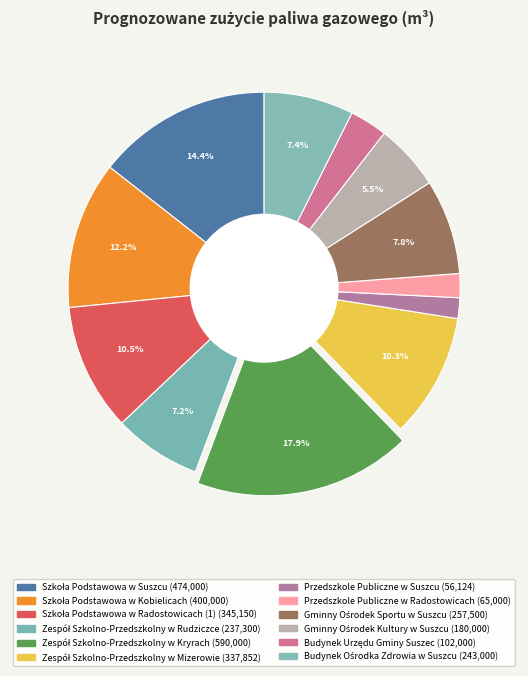

To the nearest percent, what is the average slice percentage?

8%